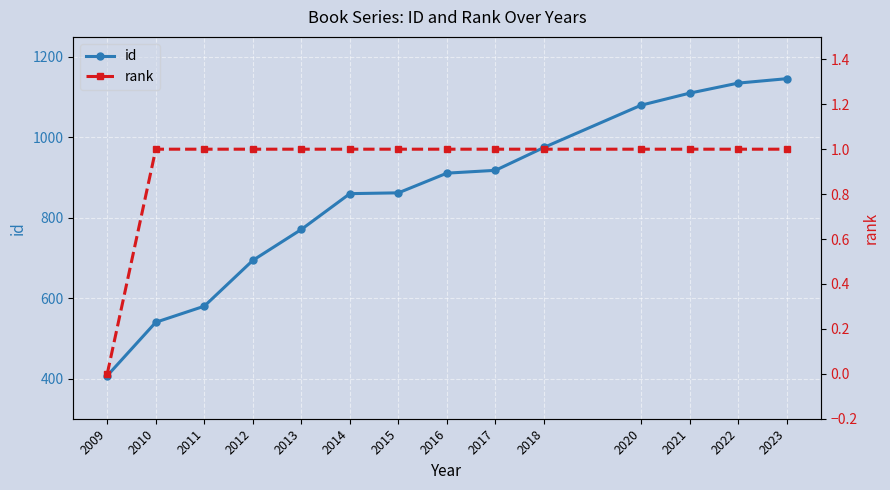

The value of id at 2023 is 1951. True or false?

False